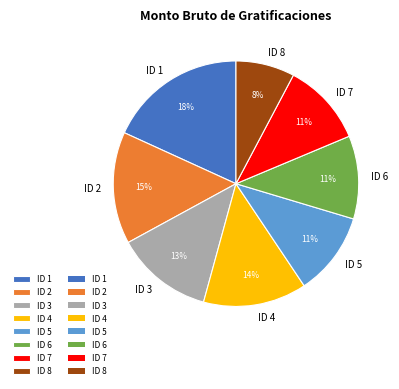

Is the sum of ID 5 and ID 1 greater than half?

No